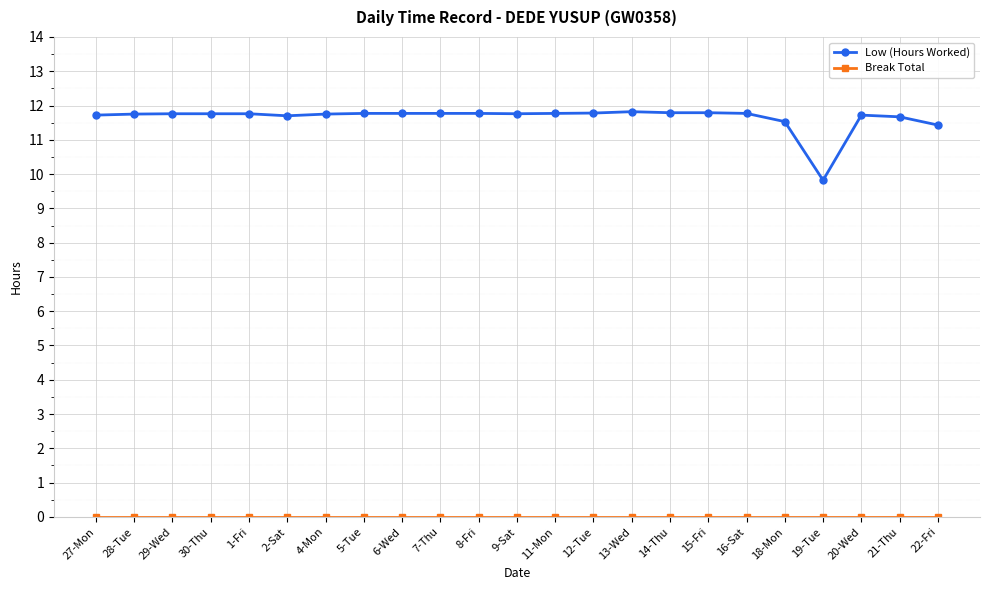

The Low (Hours Worked) series shows 9.8 at 19-Tue. True or false?

True